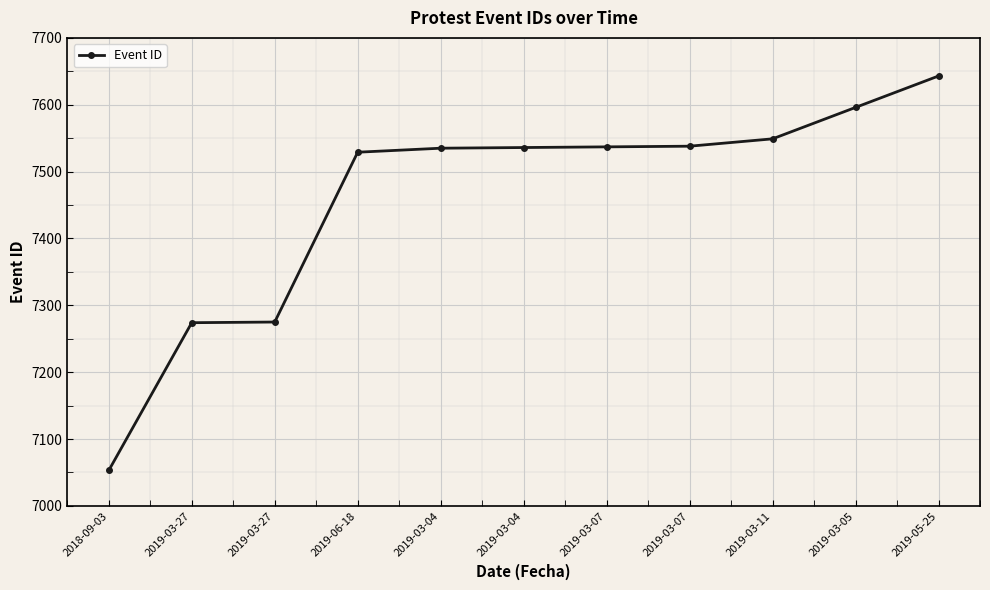

How many distinct data groups are displayed?

1